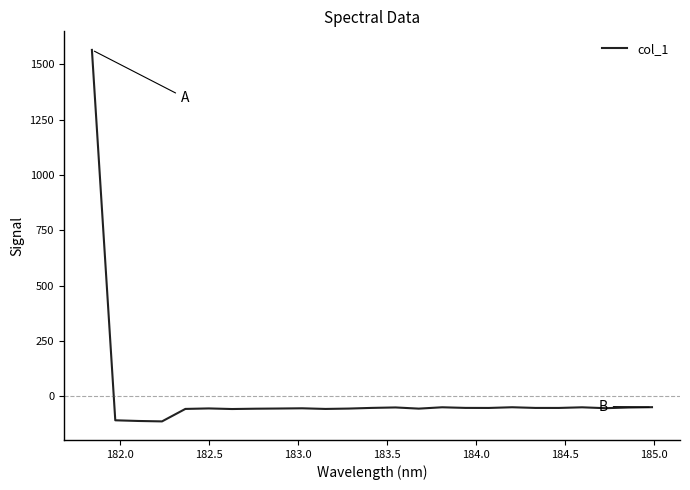

What is the greatest value displayed?

1565.0